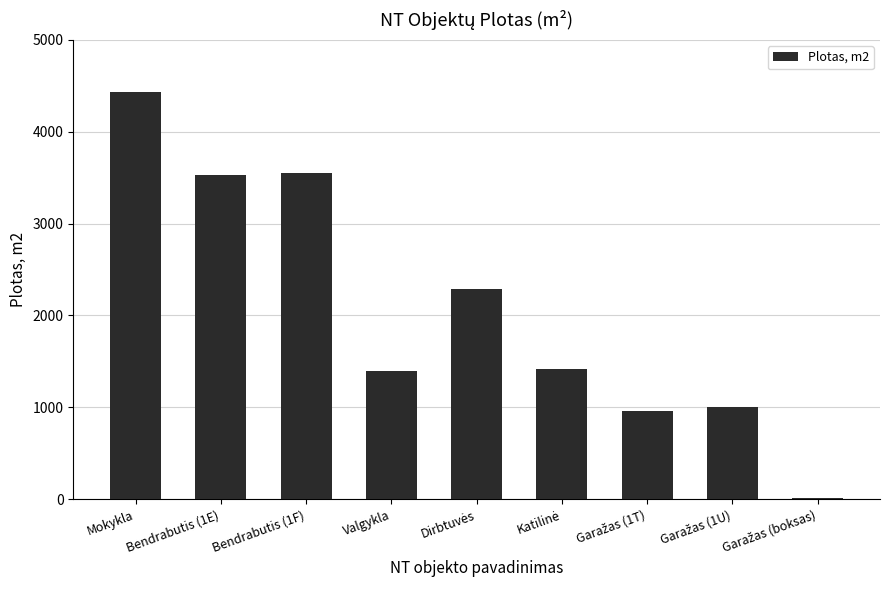

Which category has the highest value across all series?

Mokykla